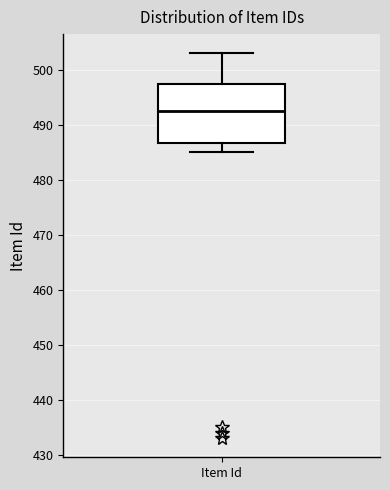

Where does the upper whisker of the box for Item Id end on the y-axis? The values are not printed on the chart, so give them approximately, as read against the axis.

503